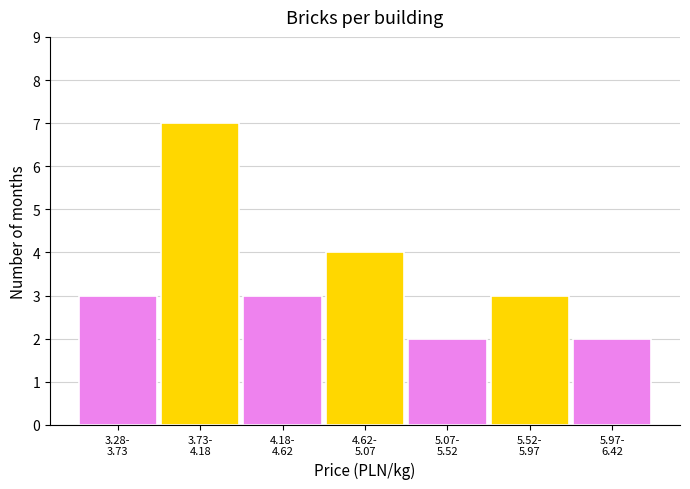

Reading right to left, transcribe all the data shown in this chart.

2	3	2	4	3	7	3